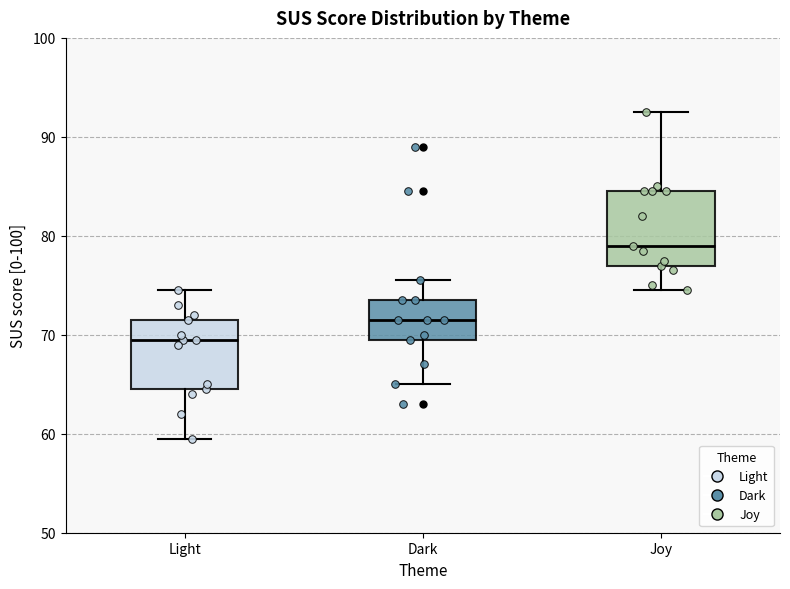

Where does the upper whisker of the box for Joy end on the y-axis? The values are not printed on the chart, so give them approximately, as read against the axis.

93